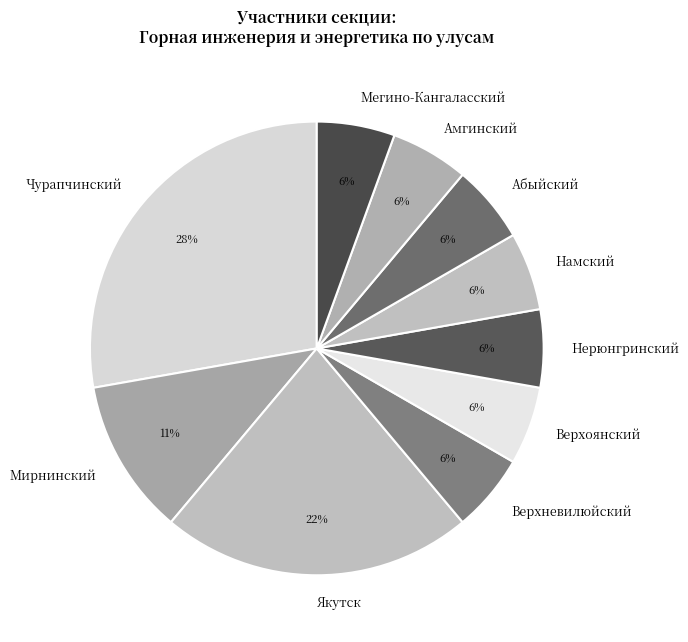

The Мегино-Кангаласский slice represents 1% of the pie. True or false?

False